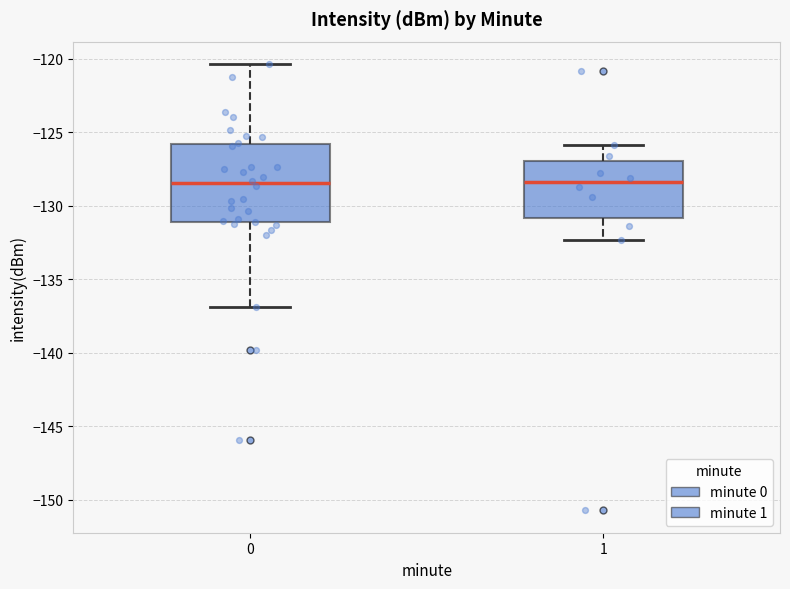

Reading left to right, transcribe this box plot: for each box, give where its median line is, the range the box spans, and where its two whiskers end, as read against the y-axis. The values are not printed on the chart, so give them approximately, as read against the axis.

0: median -128.5, box -131.0 to -126.0, whiskers -137.0 to -120.5
1: median -128.5, box -131.0 to -127.0, whiskers -132.5 to -126.0